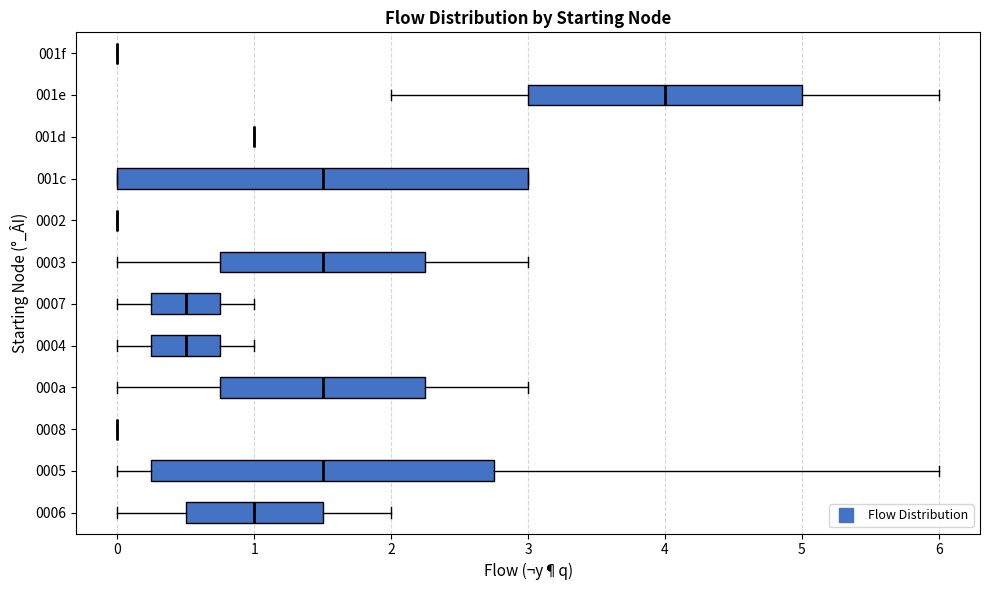

Which box is the widest, from its left edge to its right edge?

001c